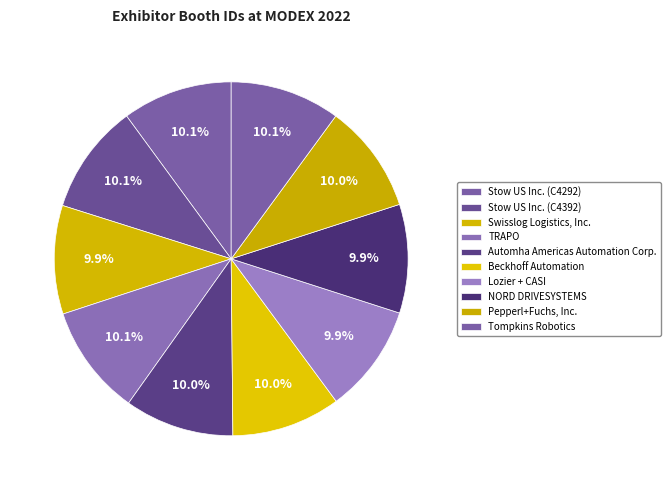

To the nearest percent, what is the combined percentage of Automha Americas Automation Corp. and Lozier + CASI?

20%